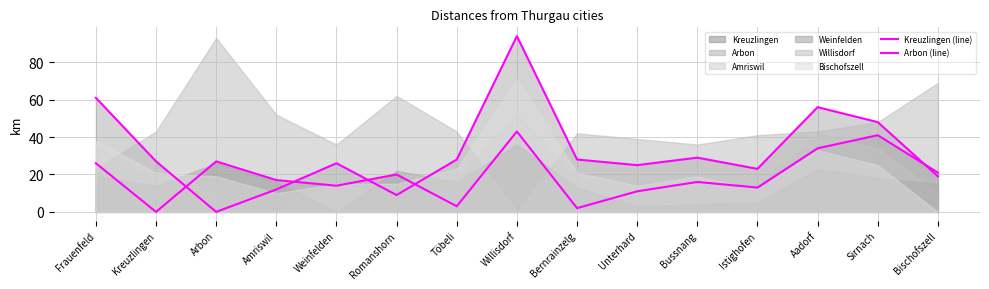

How many interior local valleys does the Arbon (line) series have?

4